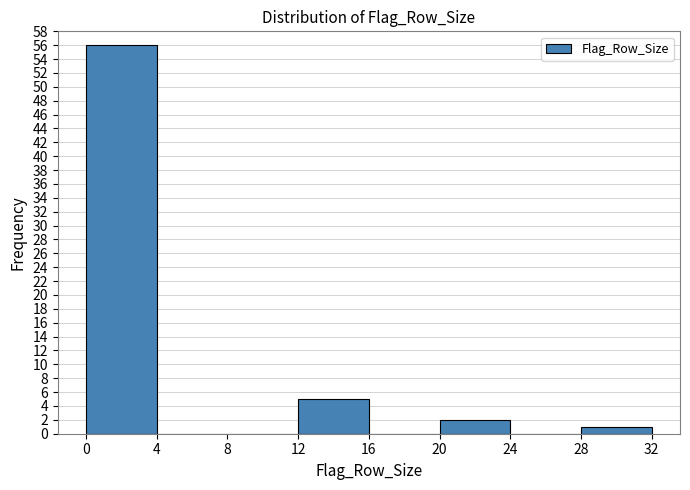

Which range on the x-axis has the tallest bar?

0 to 4